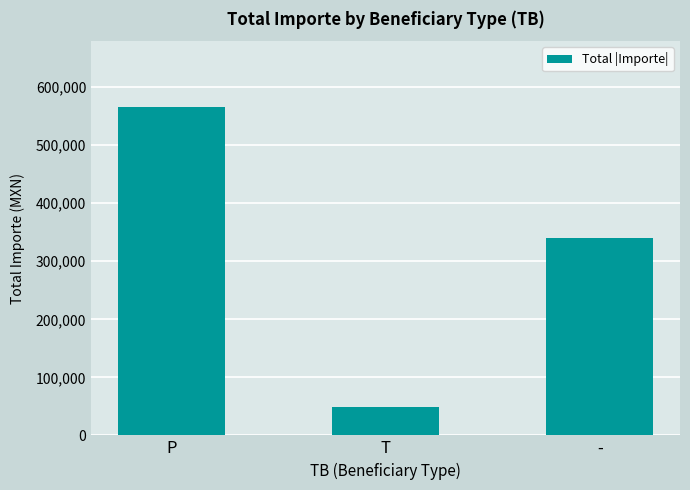

What is the difference between the values at T and P?

517454.6